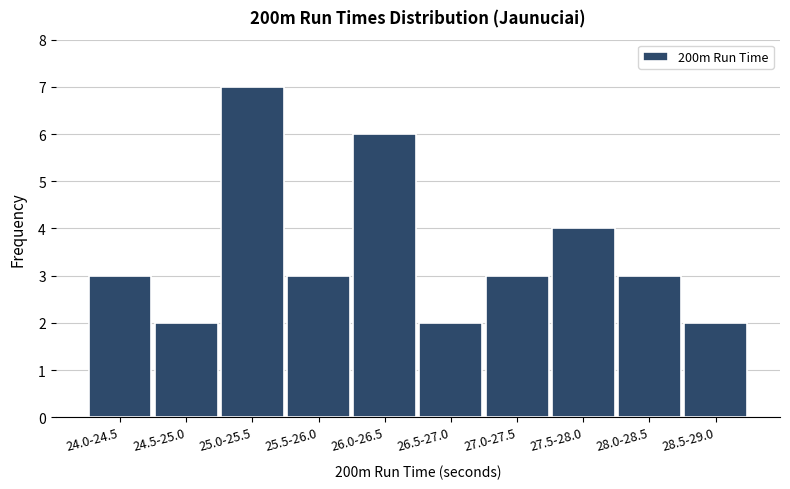

Reading right to left, list all the values displayed in this chart.

28.5-29.0=2	28.0-28.5=3	27.5-28.0=4	27.0-27.5=3	26.5-27.0=2	26.0-26.5=6	25.5-26.0=3	25.0-25.5=7	24.5-25.0=2	24.0-24.5=3